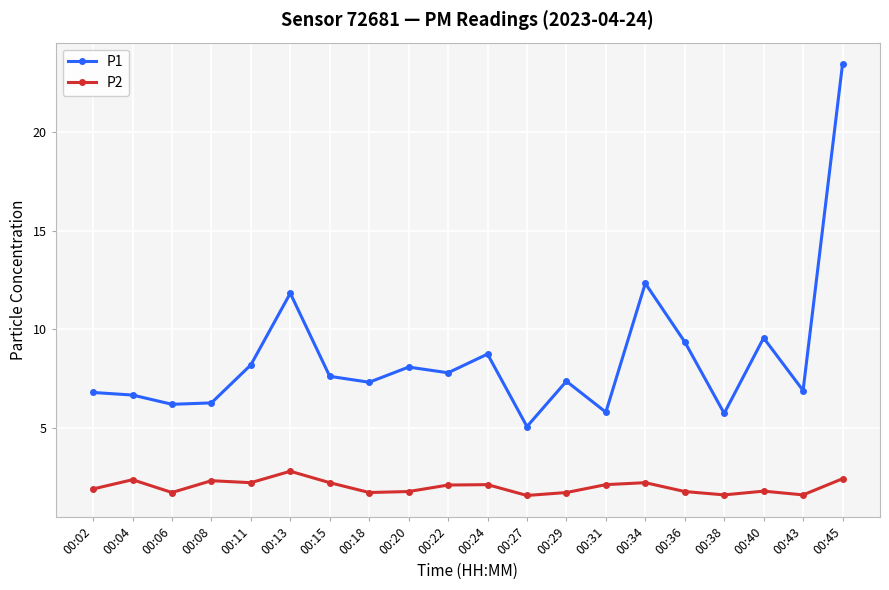

What is the difference between the maximum and second lowest values in the P1 series?

17.7